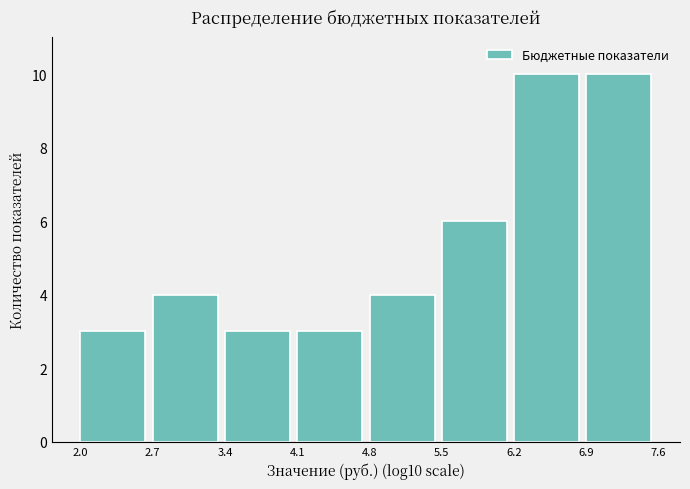

Reading left to right, list every bar in this chart as the range it spans on the x-axis followed by its height. The values are not printed on the chart, so give them approximately, as read against the axis.

2.0 to 2.7: 3
2.7 to 3.4: 4
3.4 to 4.1: 3
4.1 to 4.8: 3
4.8 to 5.5: 4
5.5 to 6.2: 6
6.2 to 6.9: 10
6.9 to 7.6: 10